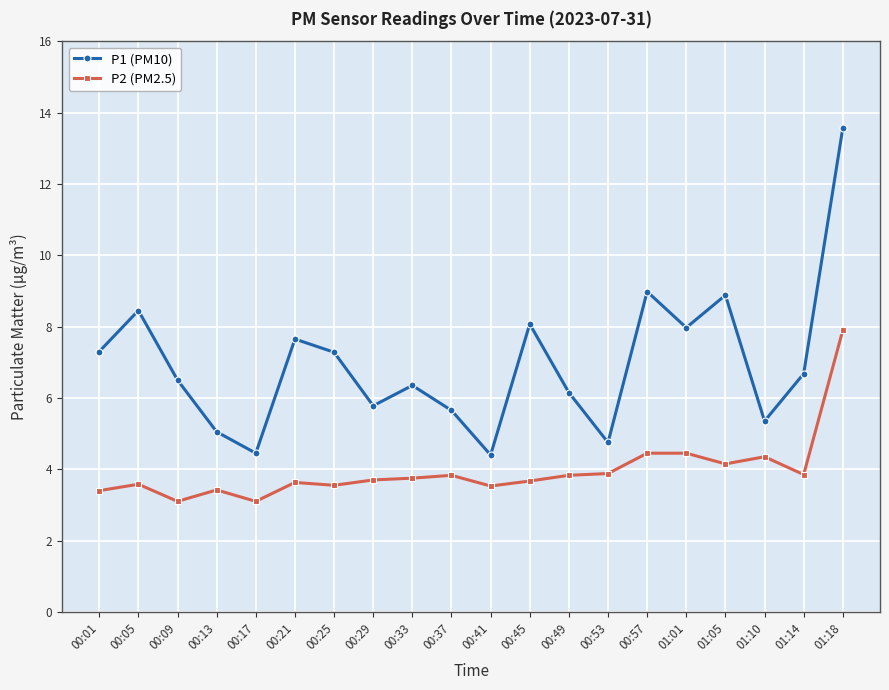

Is it true that P2 (PM2.5) equals 4.3 at 01:10?

True